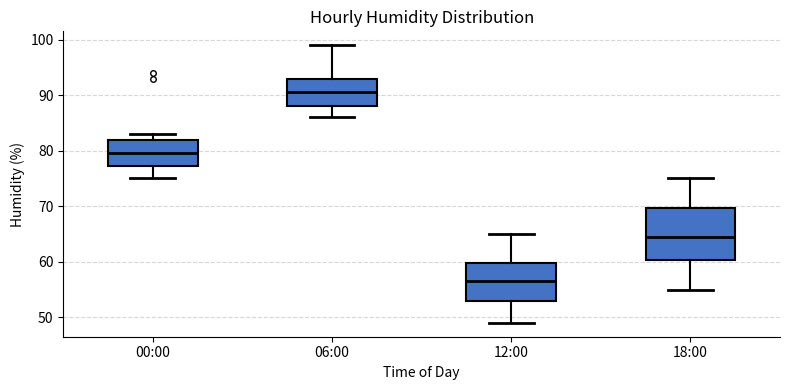

Which box has the lowest median line?

12:00